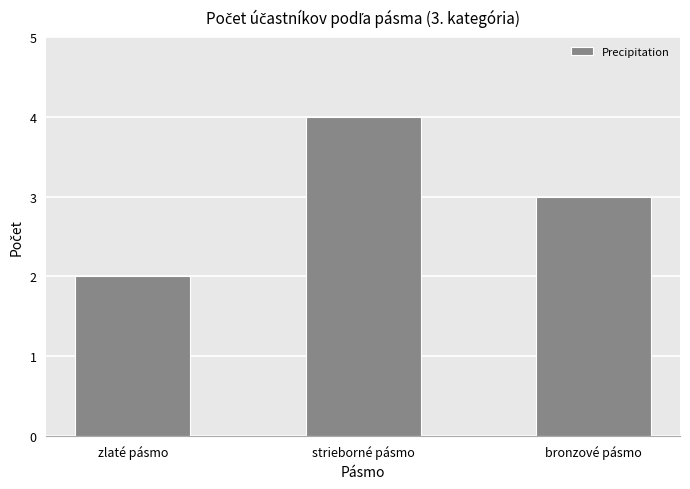

What is the difference between the maximum and minimum values?

2